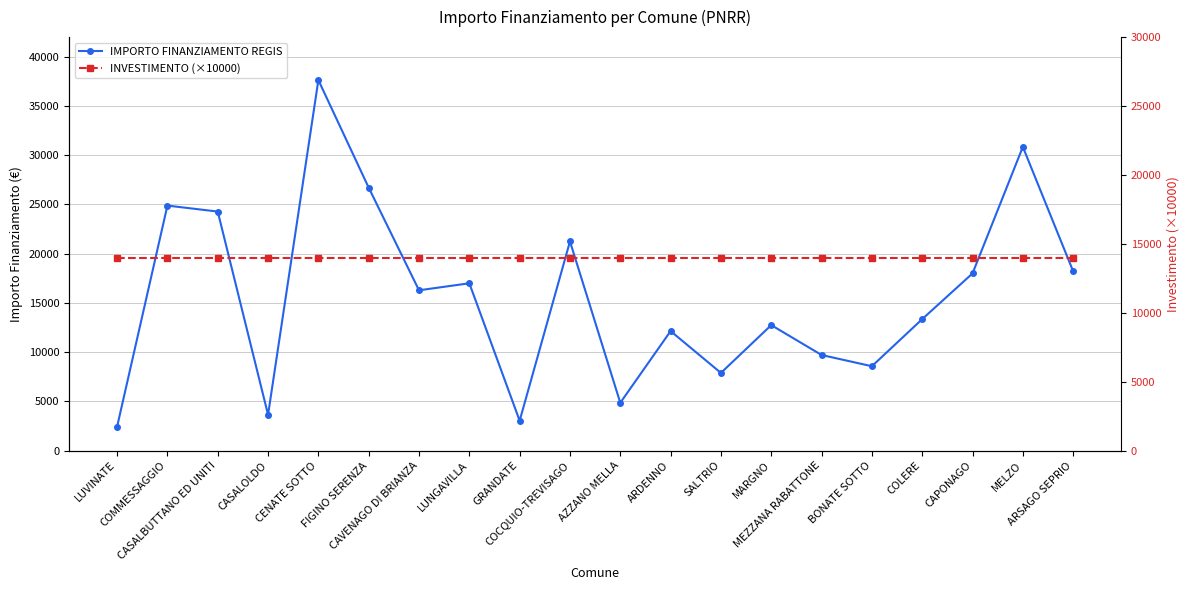

In IMPORTO FINANZIAMENTO REGIS, how many points are higher than both neighbors (excluding endpoints)?

7